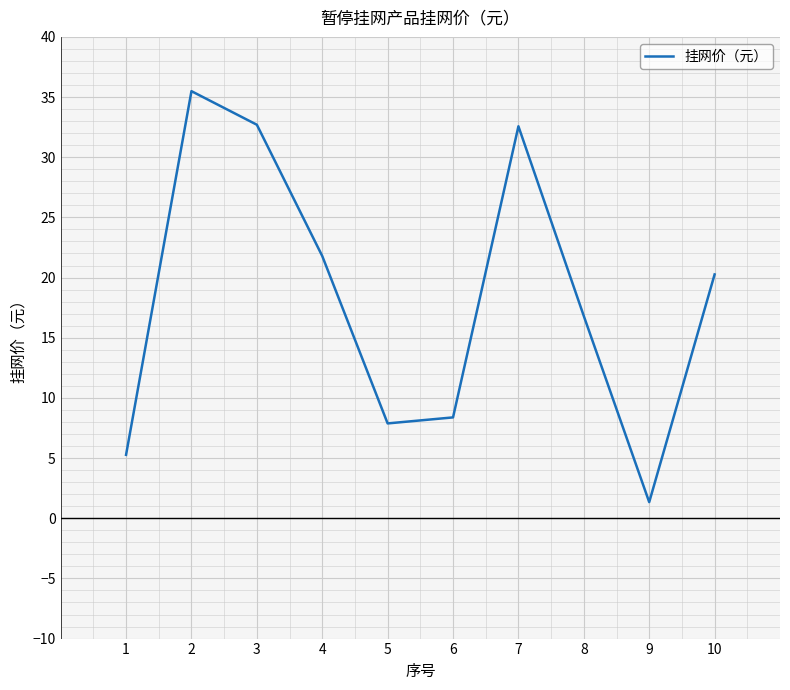

What is the difference between the values at 2 and 1?

30.2